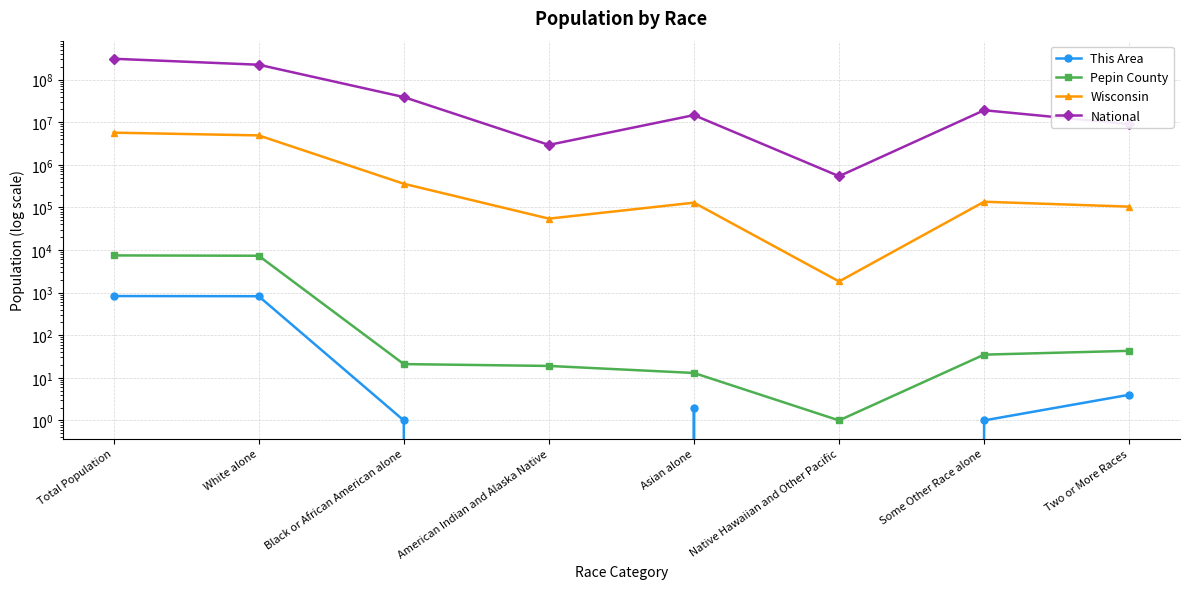

How many data points does each series have?

8